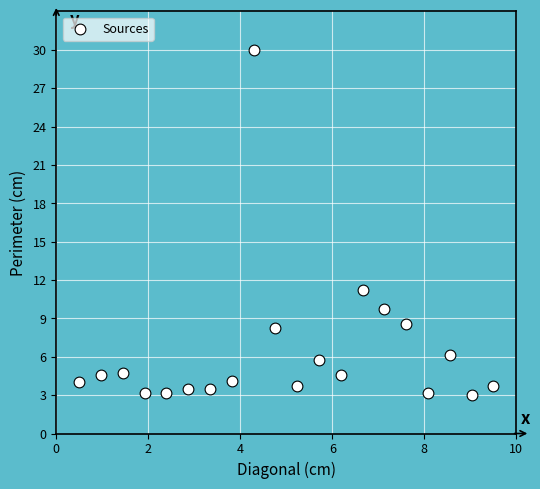

What Y value in the scatter plot is closest to 16?

11.2